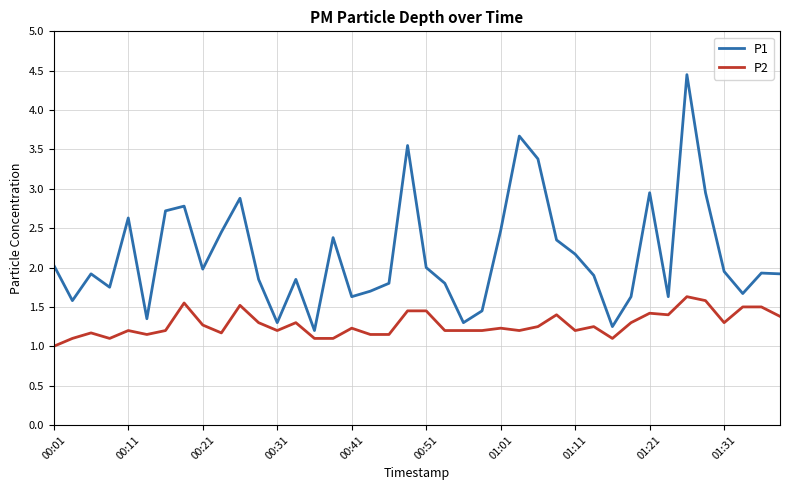

What is the minimum value shown in the chart?

1.0